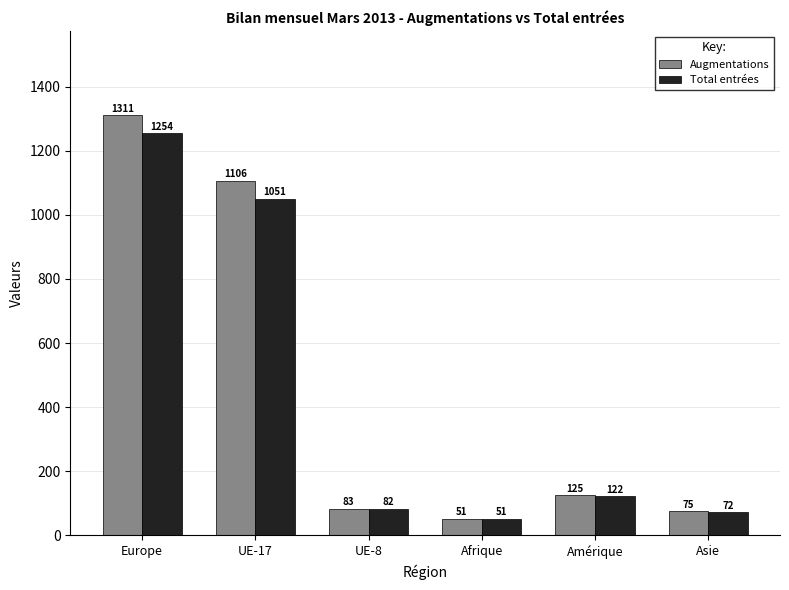

How many bars are there in each group?

2